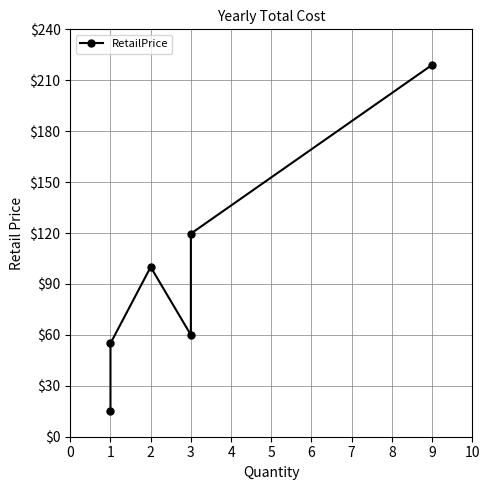

How many points are lower than both their immediate neighbors (excluding endpoints)?

1